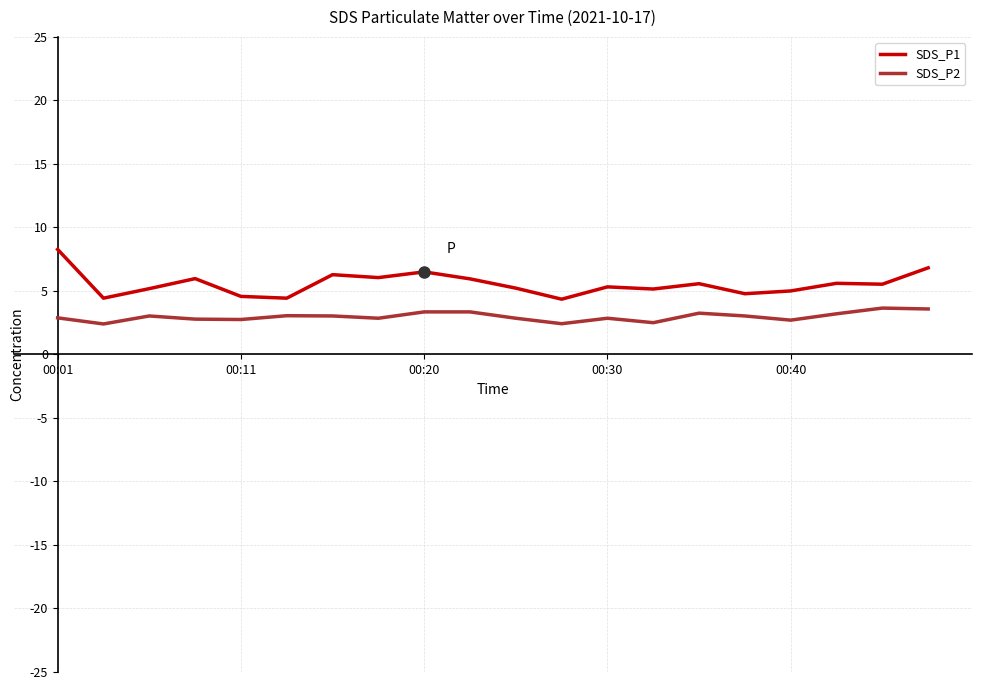

Is this an area chart (filled region under the line)?

No